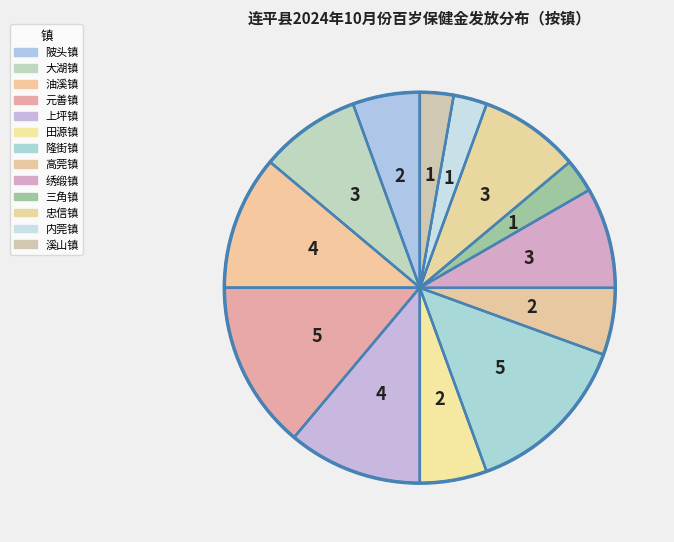

What is the smallest slice in the pie chart?

三角镇